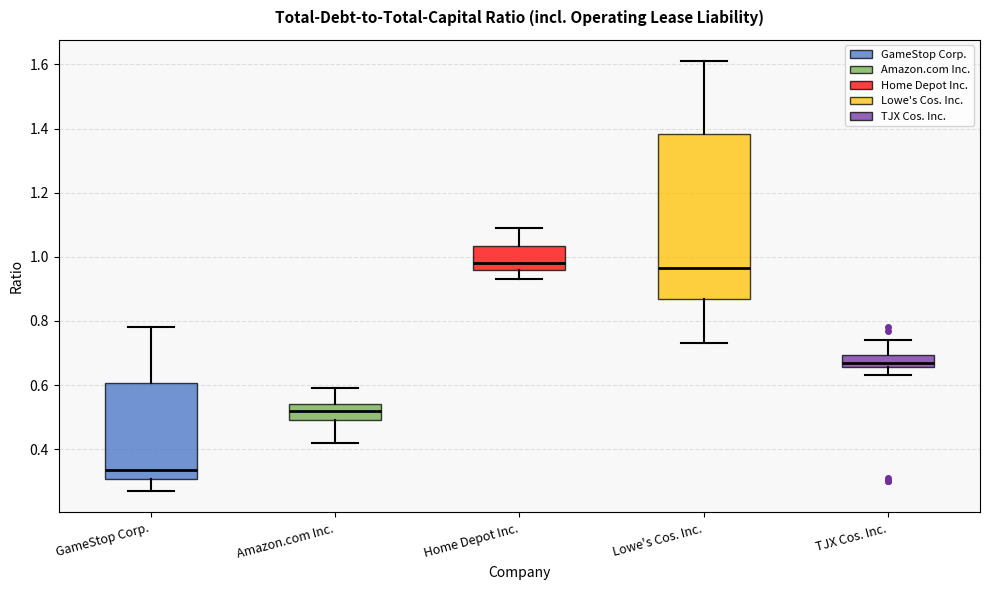

Which box has the lowest median line?

GameStop Corp.